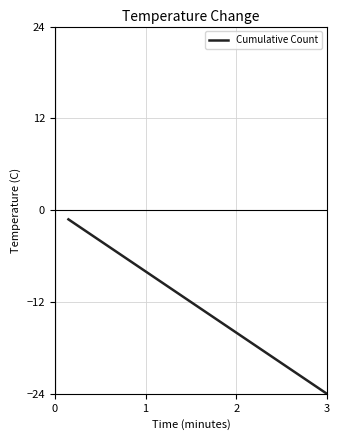

True or false: there are more than 1 points higher than both neighbors.

False